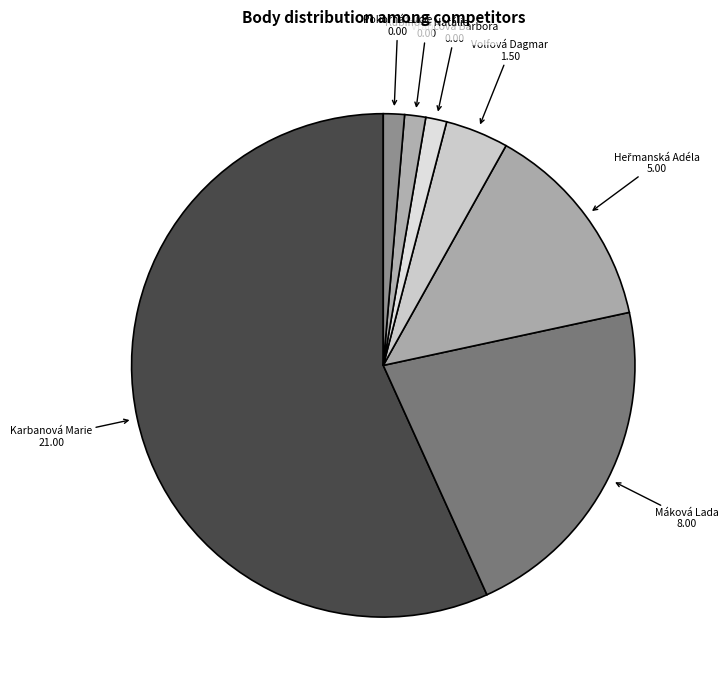

Which category has the biggest portion of the pie?

Karbanová Marie